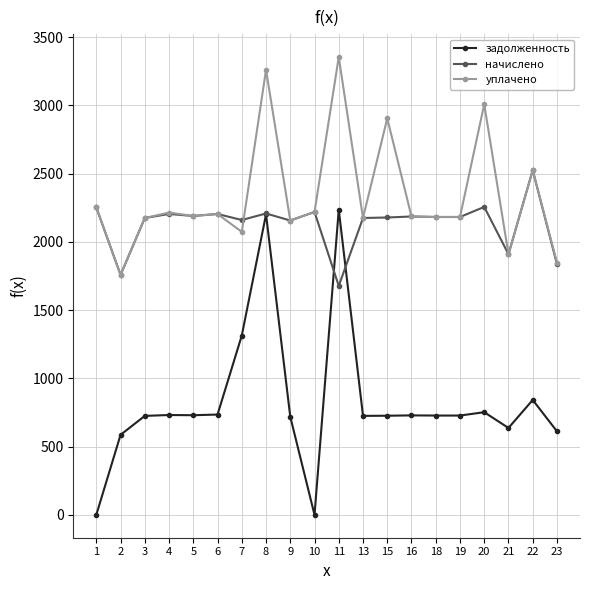

Which category has the highest value in the уплачено series?

11